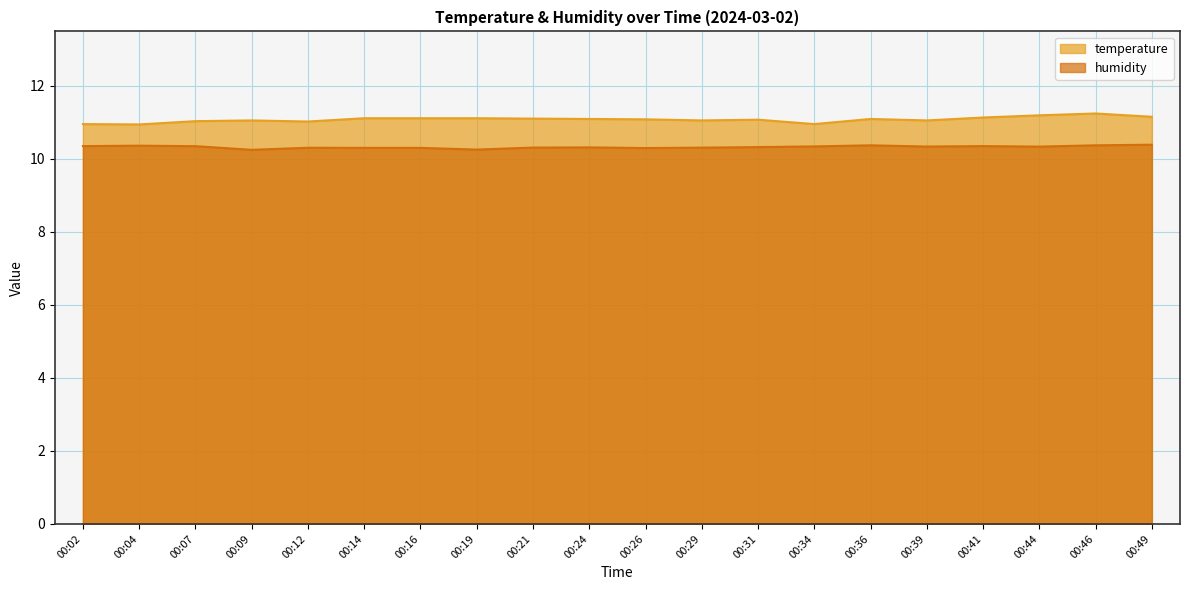

True or false: humidity and temperature intersect in this chart.

False